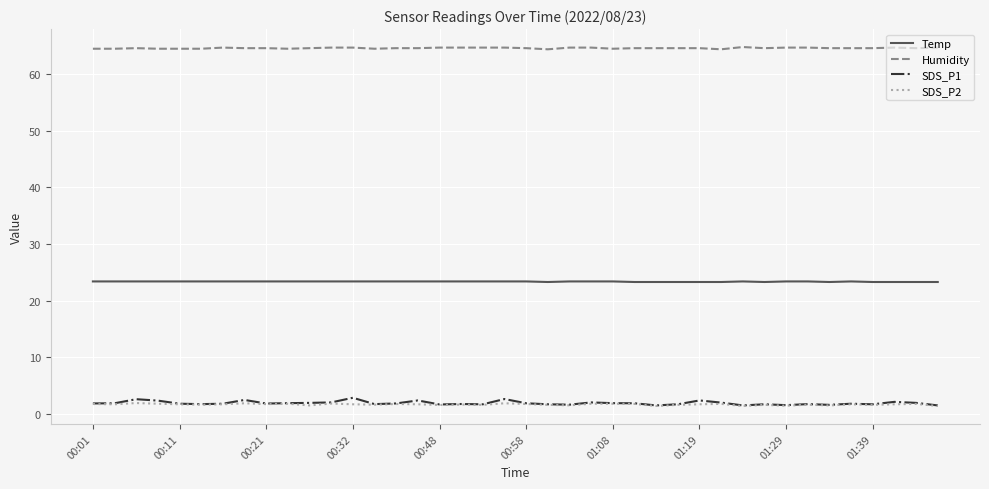

True or false: Humidity and SDS_P1 cross at least once.

False